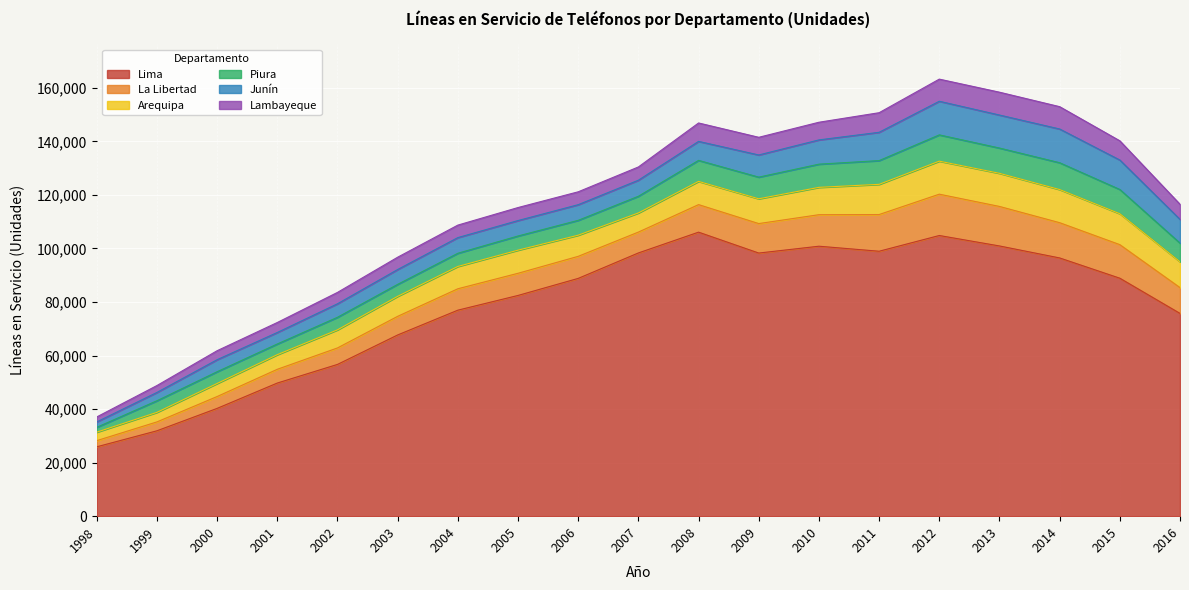

Count the number of data series in this chart.

6